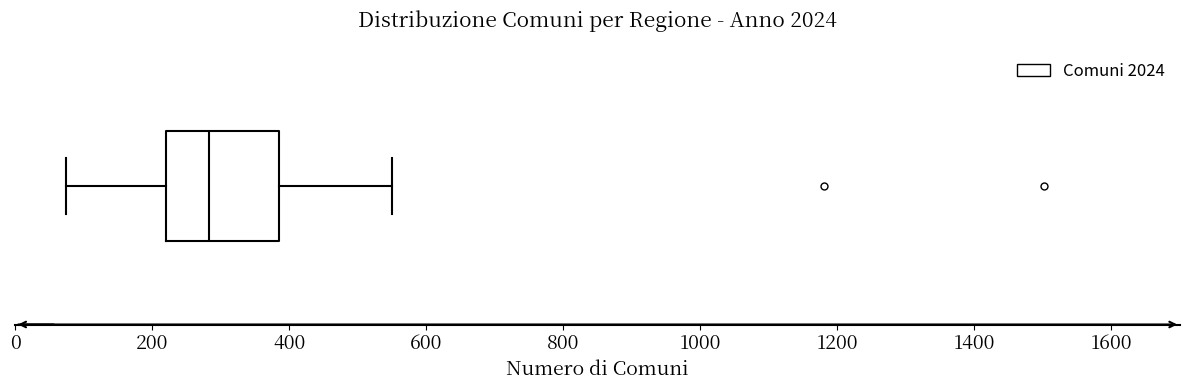

Read this box plot against the x-axis: the position of the median line, the range covered by the box, and the ends of both whiskers. The values are not printed on the chart, so give them approximately, as read against the axis.

median 280, box 220 to 380, whiskers 80 to 560